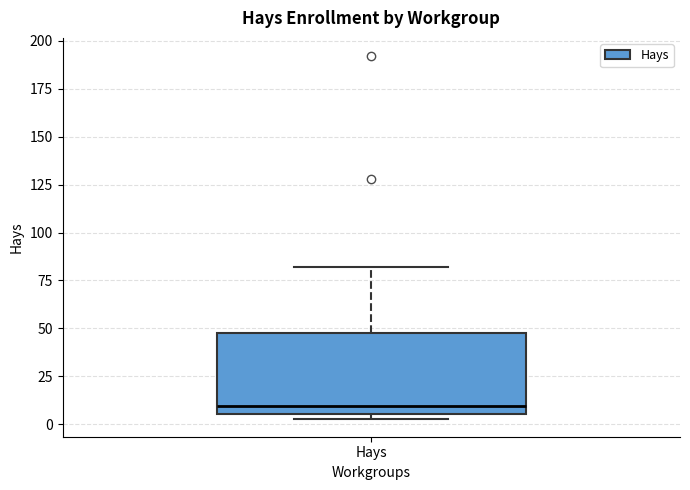

Where does the median line of the box for Hays sit on the y-axis? The values are not printed on the chart, so give them approximately, as read against the axis.

10